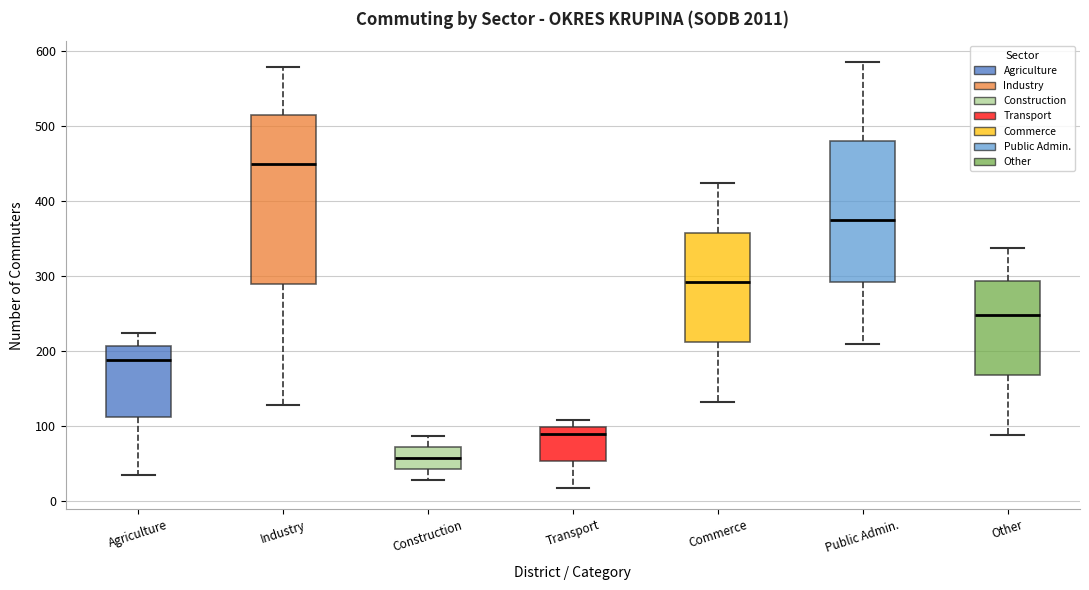

Comparing the boxes themselves (not the whiskers), which one is the tallest?

Industry